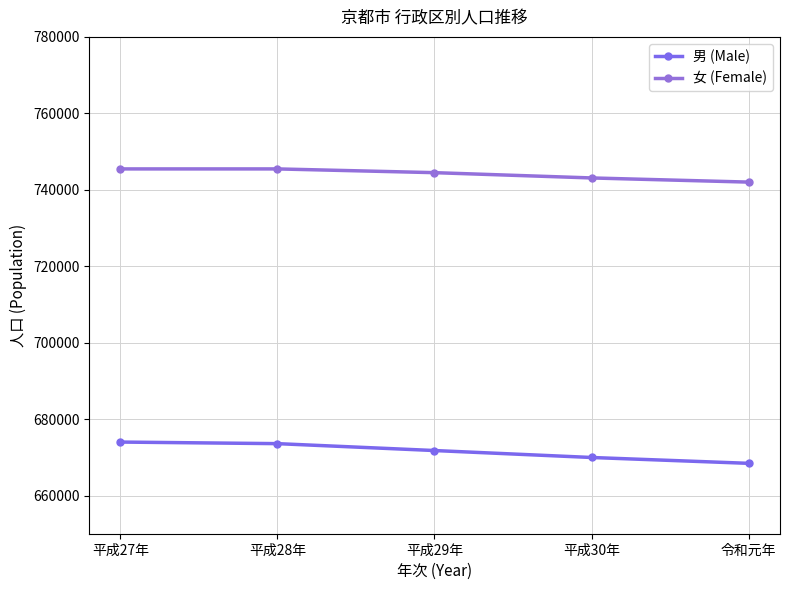

What is the greatest value displayed?

745455